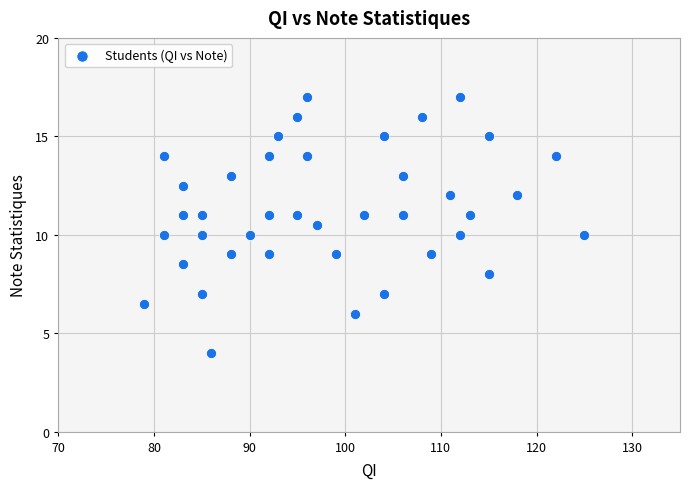

What is the range of Y values (max minus min)?

13.0